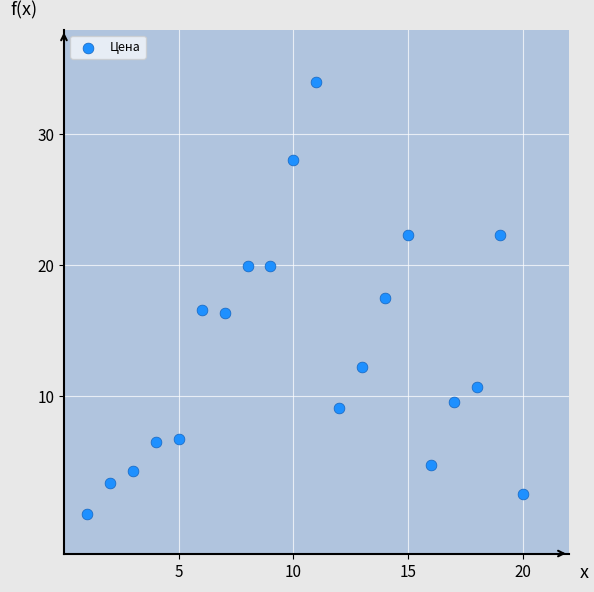

What is the range of Y values (max minus min)?

33.0